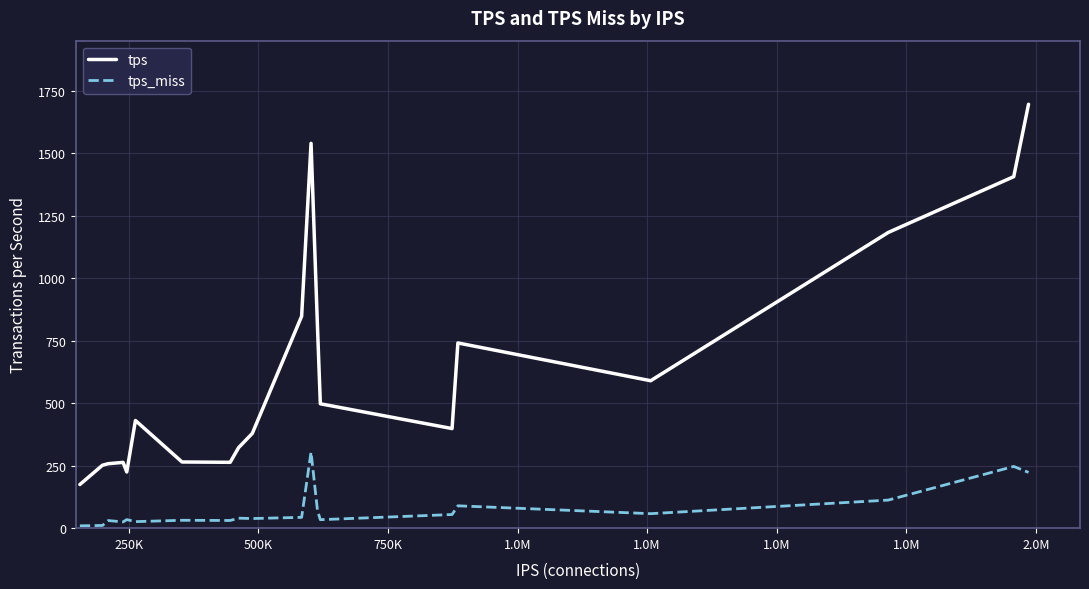

Which series has the largest total across all categories?

tps